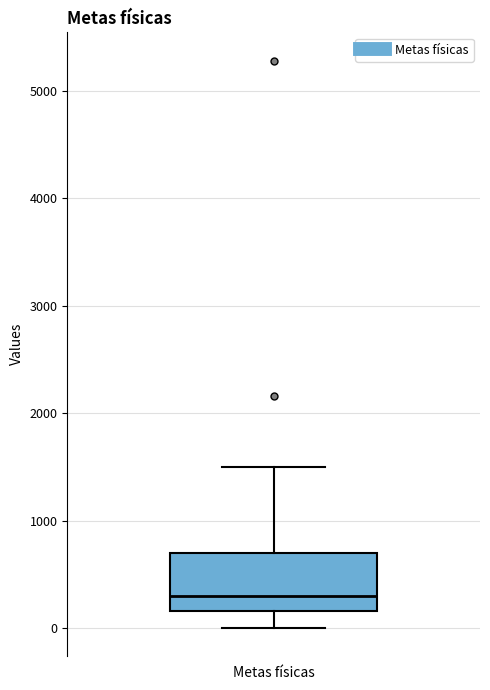

Transcribe this box plot: give where the median line is, the range the box spans, and where the two whiskers end, as read against the y-axis. The values are not printed on the chart, so give them approximately, as read against the axis.

median 300, box 200 to 700, whiskers 0 to 1500